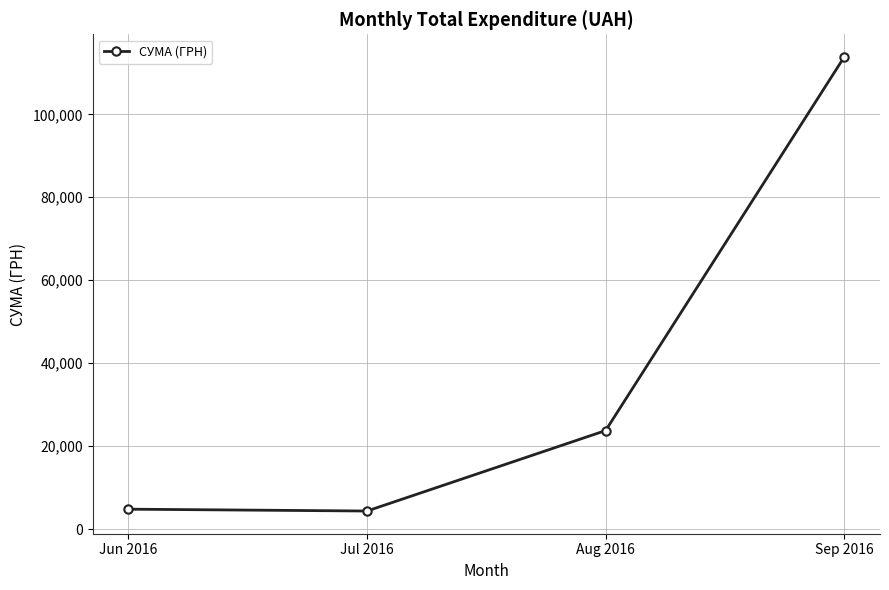

Does the chart display data point markers on the line(s)?

Yes